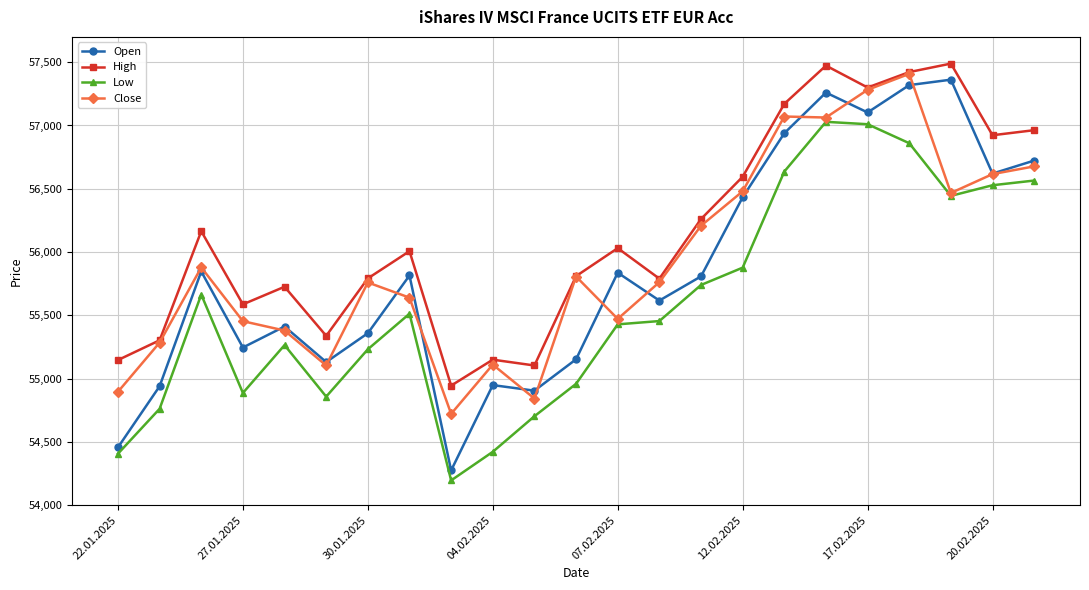

How many categories are shown in the chart?

23